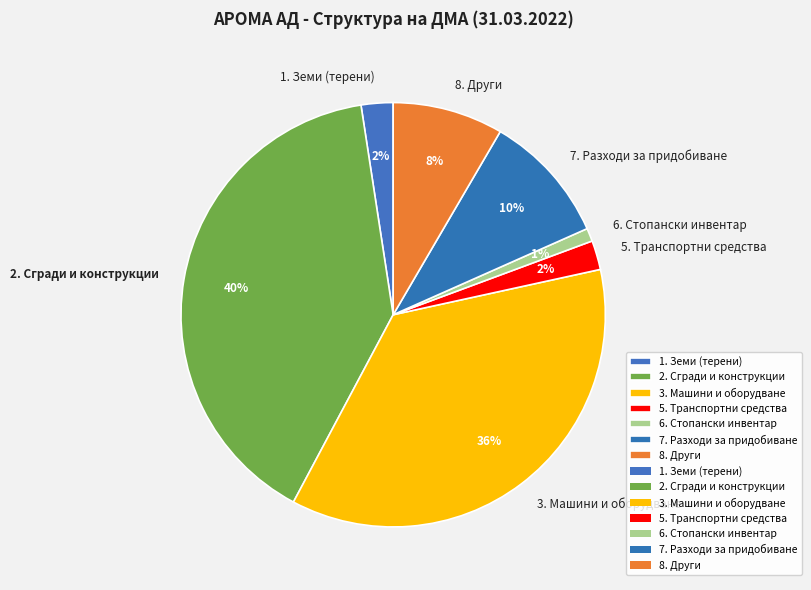

Between 3. Машини и оборудване and 2. Сгради и конструкции, which is larger?

2. Сгради и конструкции